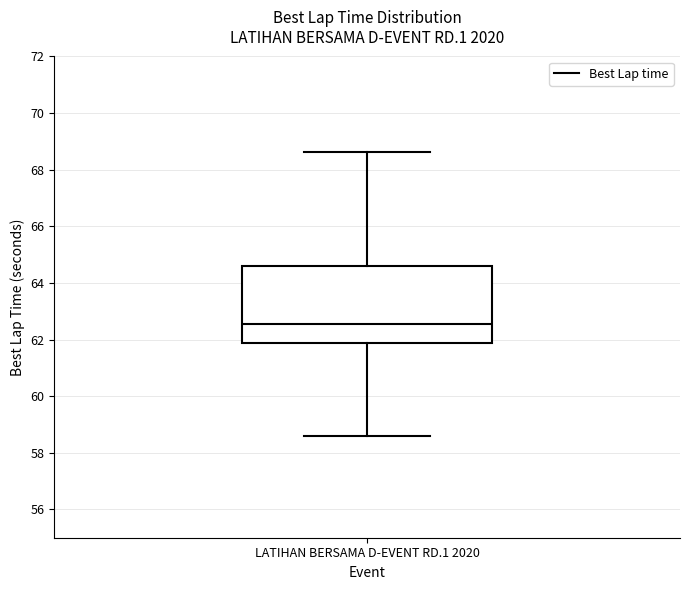

Where is the lower edge of the box for LATIHAN BERSAMA D-EVENT RD.1 2020 on the y-axis? The values are not printed on the chart, so give them approximately, as read against the axis.

61.8